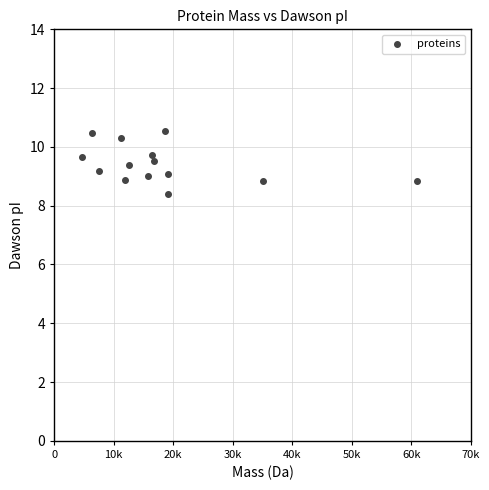

What is the range of X values (max minus min)?

56202.5